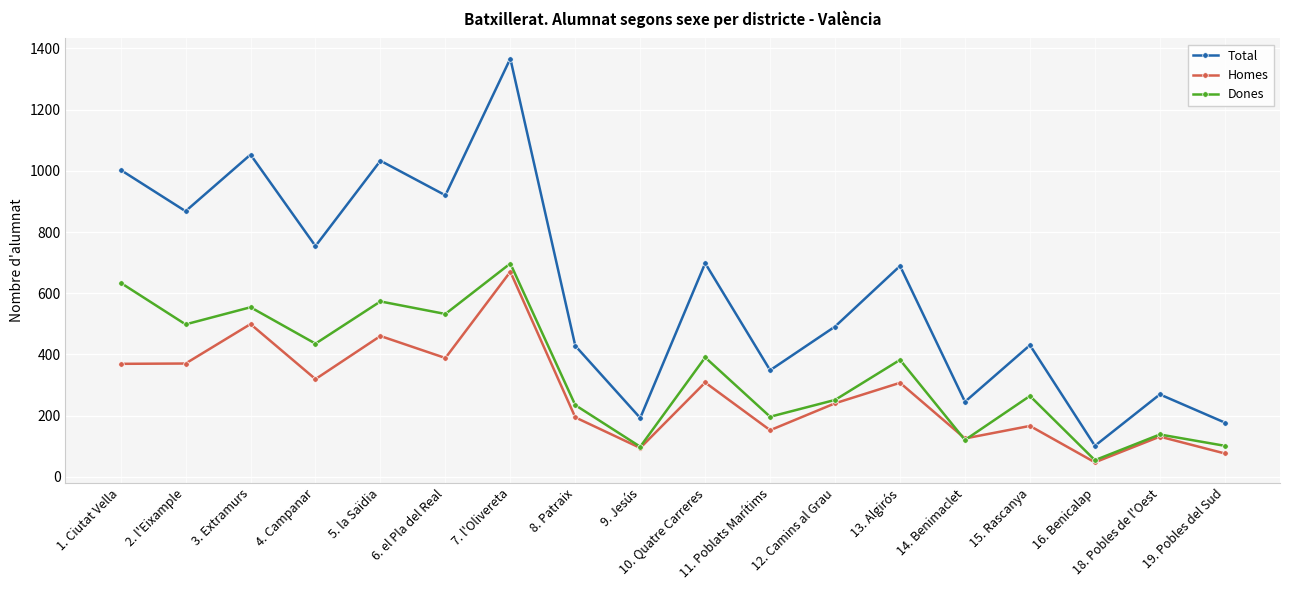

At which category is the sum across all series the highest?

7. l'Olivereta